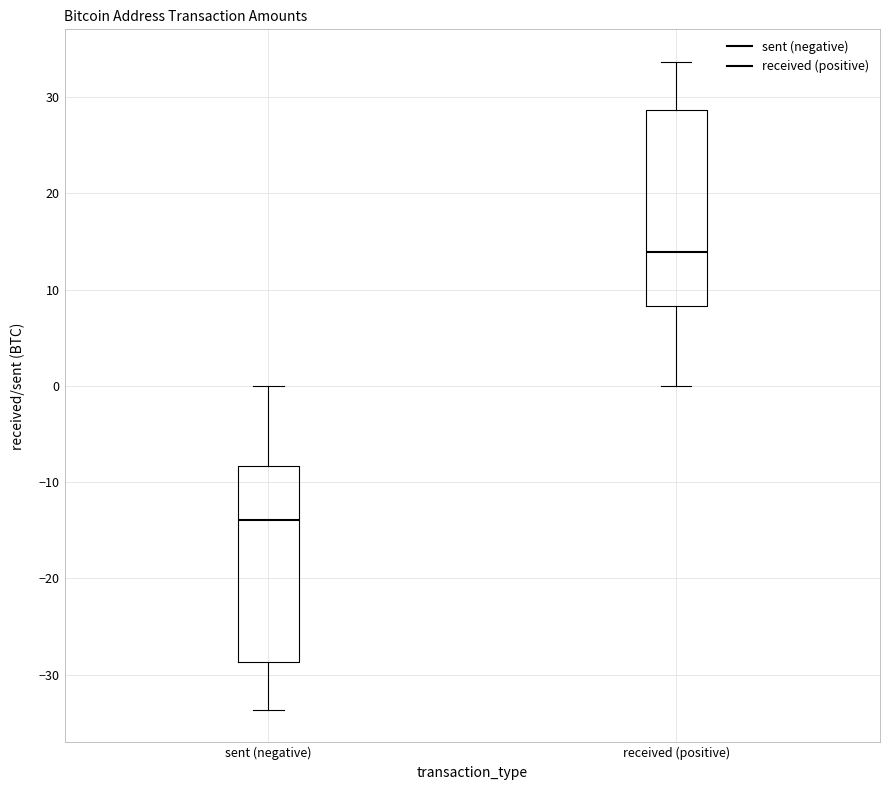

Where is the lower edge of the box for sent (negative) on the y-axis? The values are not printed on the chart, so give them approximately, as read against the axis.

-29